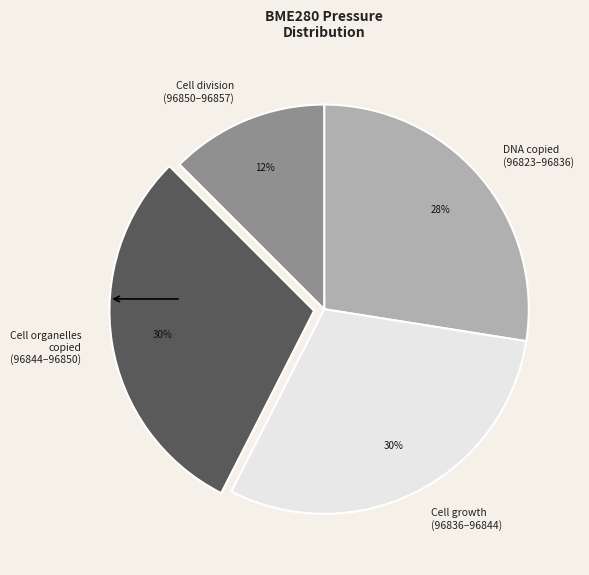

Which category has the smallest portion of the pie?

Cell division (96850–96857)